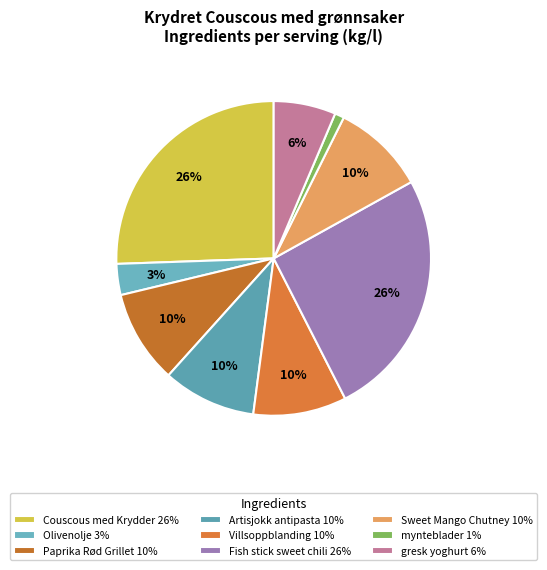

Does gresk yoghurt account for over 50% of the chart?

No